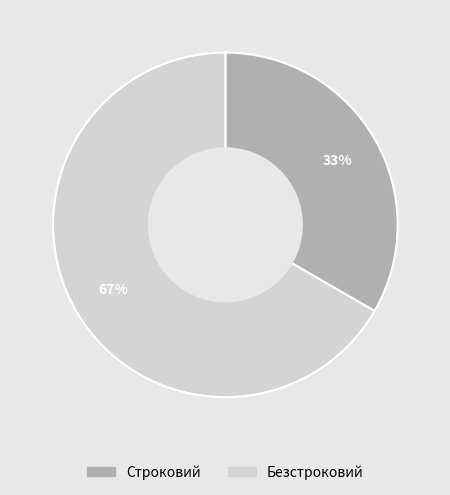

To the nearest percent, what is the average slice percentage?

50%